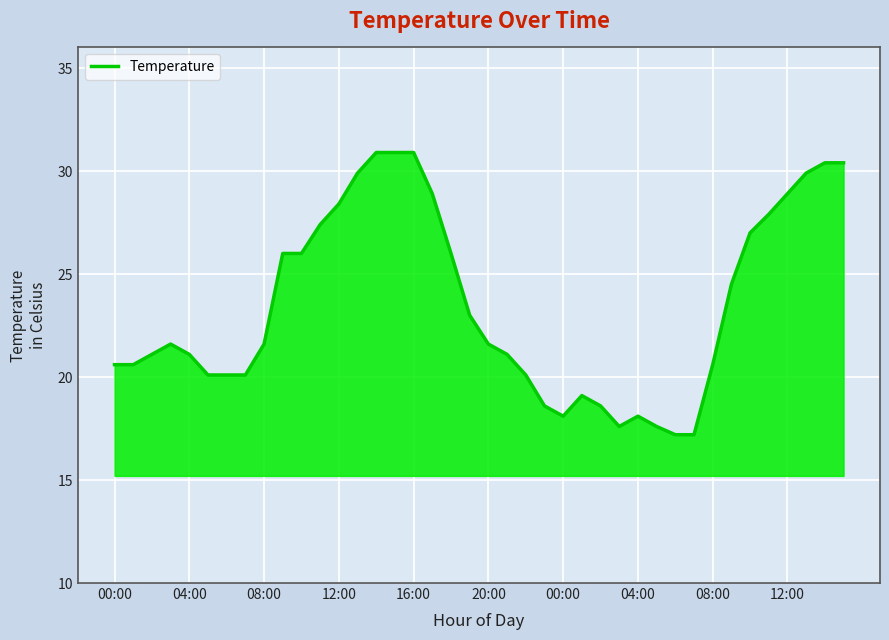

What is the difference between the maximum and minimum values?

13.7